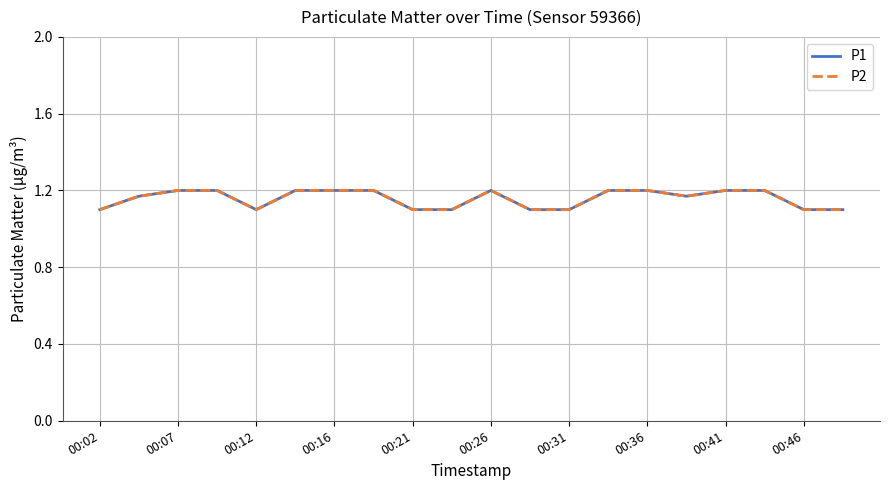

Is this an area chart (filled region under the line)?

No